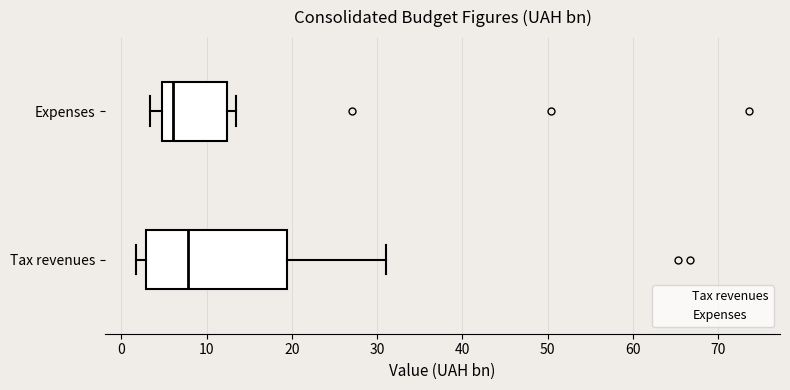

Which box is the widest, from its left edge to its right edge?

Tax revenues